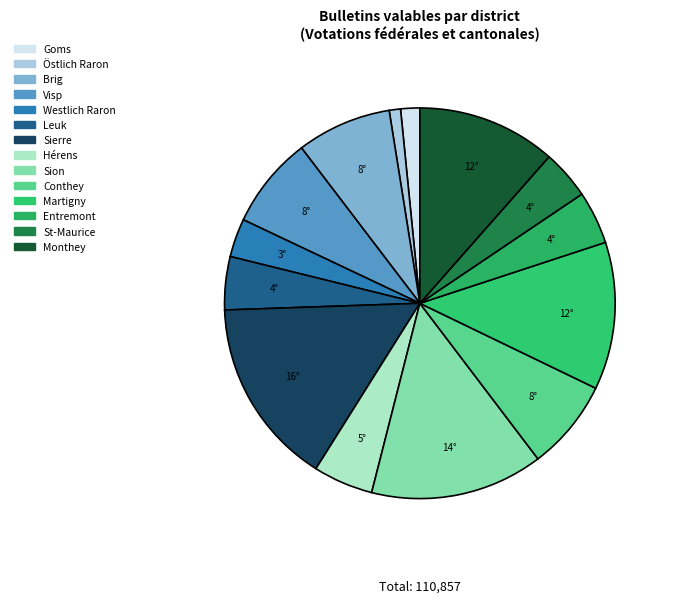

Is there any slice that represents more than half of the pie?

No